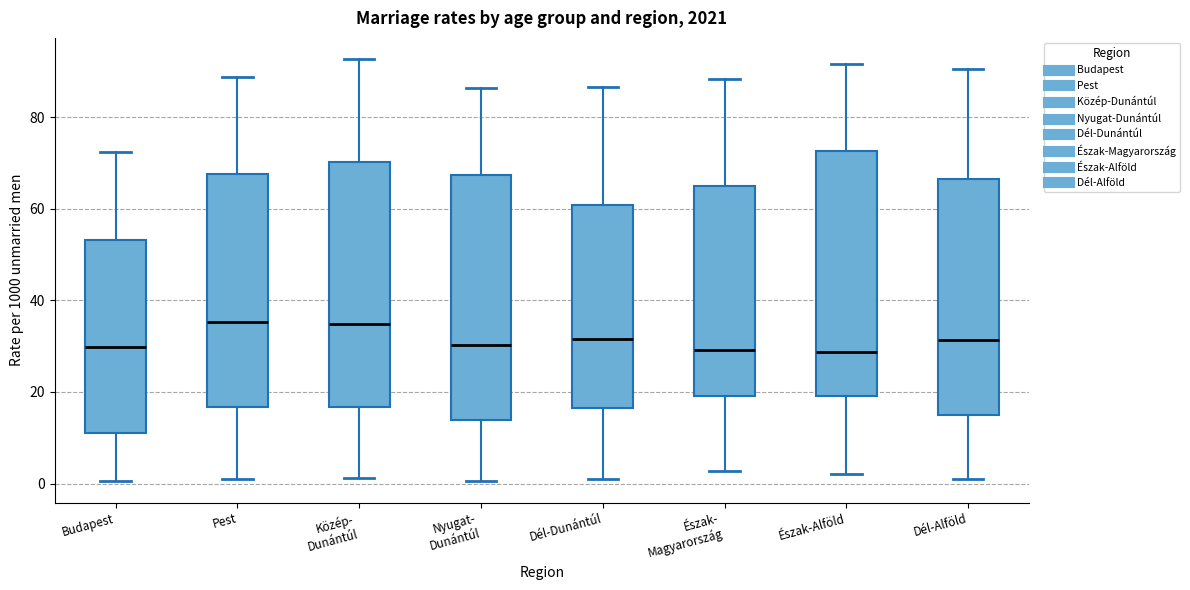

Reading left to right, read every box against the y-axis: the position of its median line, the range the box covers, and the ends of its whiskers. The values are not printed on the chart, so give them approximately, as read against the axis.

Budapest: median 30, box 10 to 54, whiskers 0 to 72
Pest: median 36, box 16 to 68, whiskers 2 to 88
Közép- Dunántúl: median 34, box 16 to 70, whiskers 2 to 92
Nyugat- Dunántúl: median 30, box 14 to 68, whiskers 0 to 86
Dél-Dunántúl: median 32, box 16 to 60, whiskers 2 to 86
Észak- Magyarország: median 30, box 20 to 64, whiskers 2 to 88
Észak-Alföld: median 28, box 20 to 72, whiskers 2 to 92
Dél-Alföld: median 32, box 14 to 66, whiskers 0 to 90